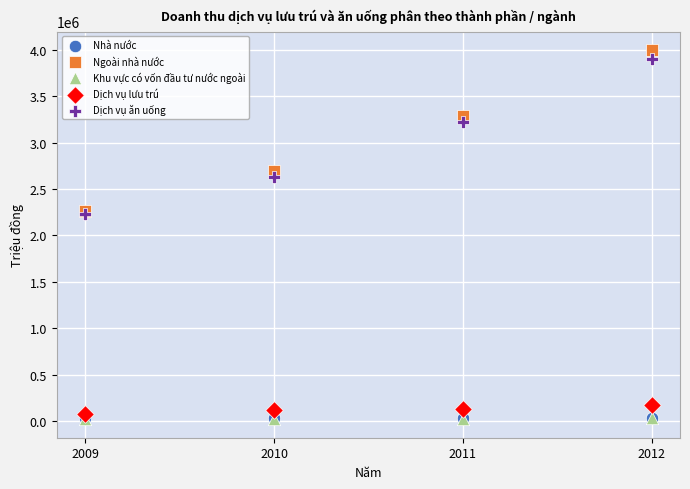

What are all the series names shown in the legend?

Nhà nước, Ngoài nhà nước, Khu vực có vốn đầu tư nước ngoài, Dịch vụ lưu trú, Dịch vụ ăn uống